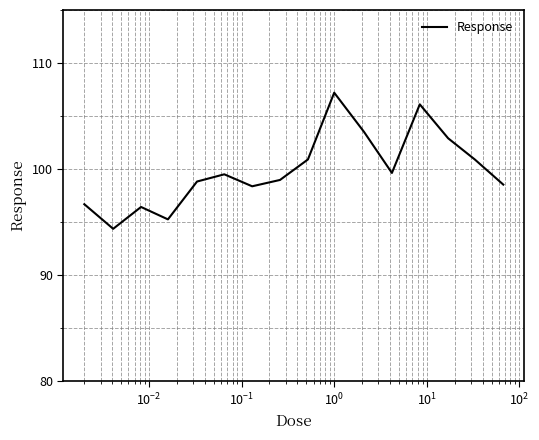

What is the greatest value displayed?

107.2